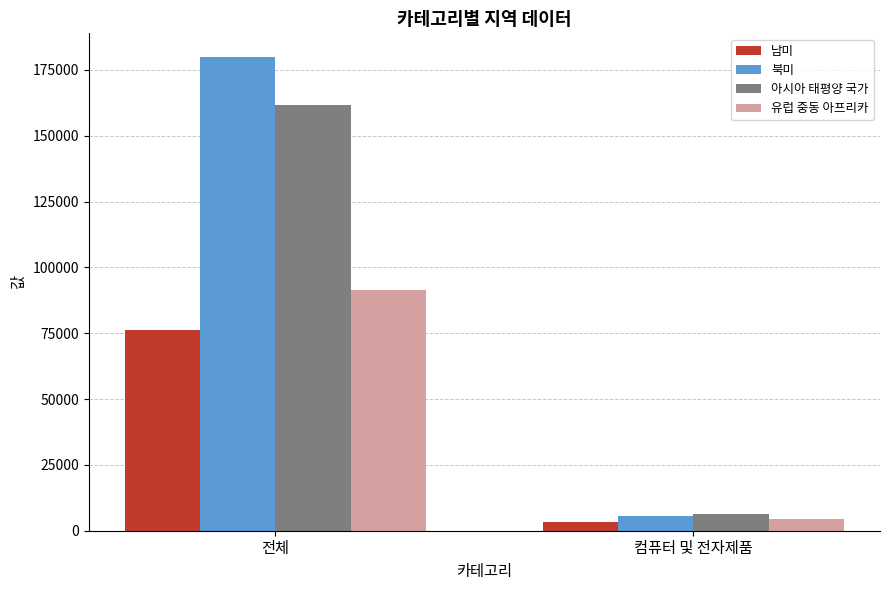

Which series has the widest spread of values?

북미